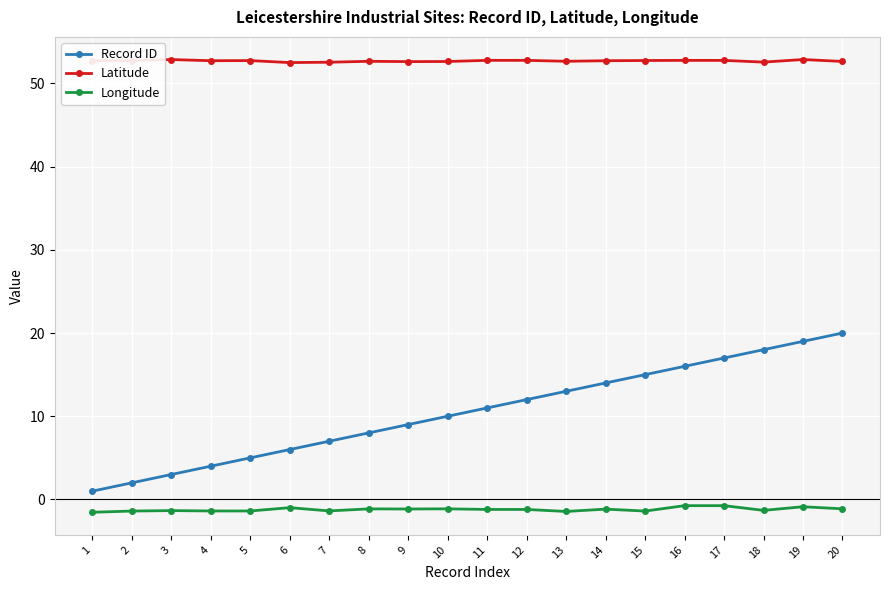

Between 6 and 20, which series saw the biggest shift?

Record ID